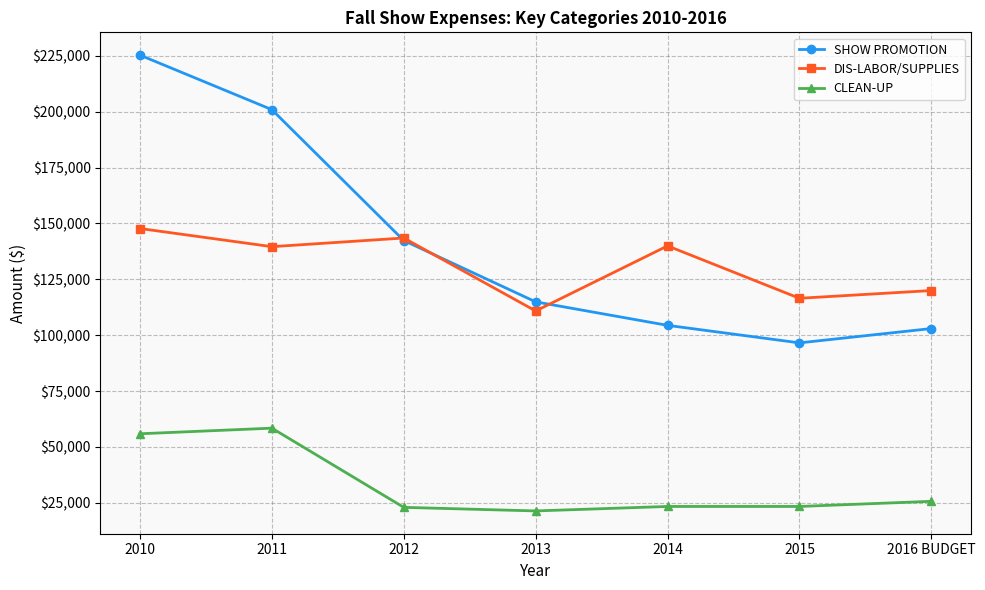

At which label is SHOW PROMOTION closest to 160962?

2012